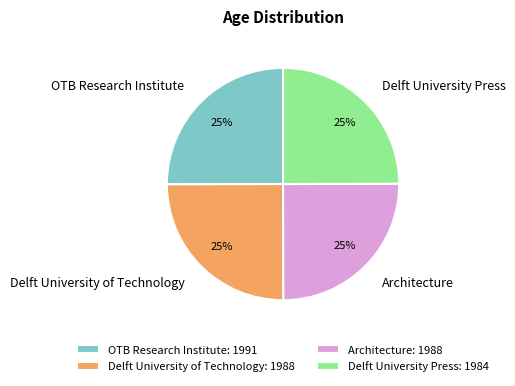

To the nearest percent, what percentage of the pie is OTB Research Institute?

25%